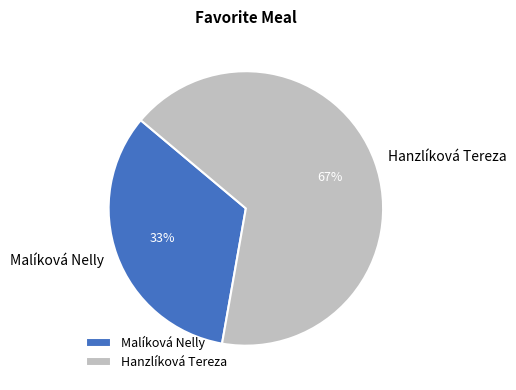

The Malíková Nelly slice represents 28% of the pie. True or false?

False